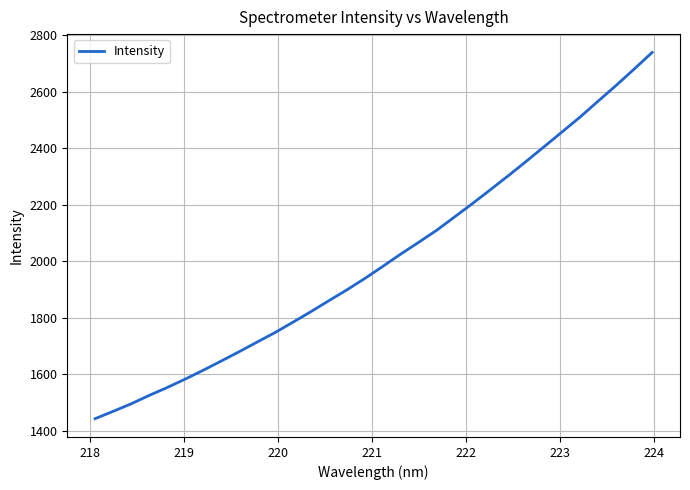

What is the difference between the maximum and minimum values?

1295.8